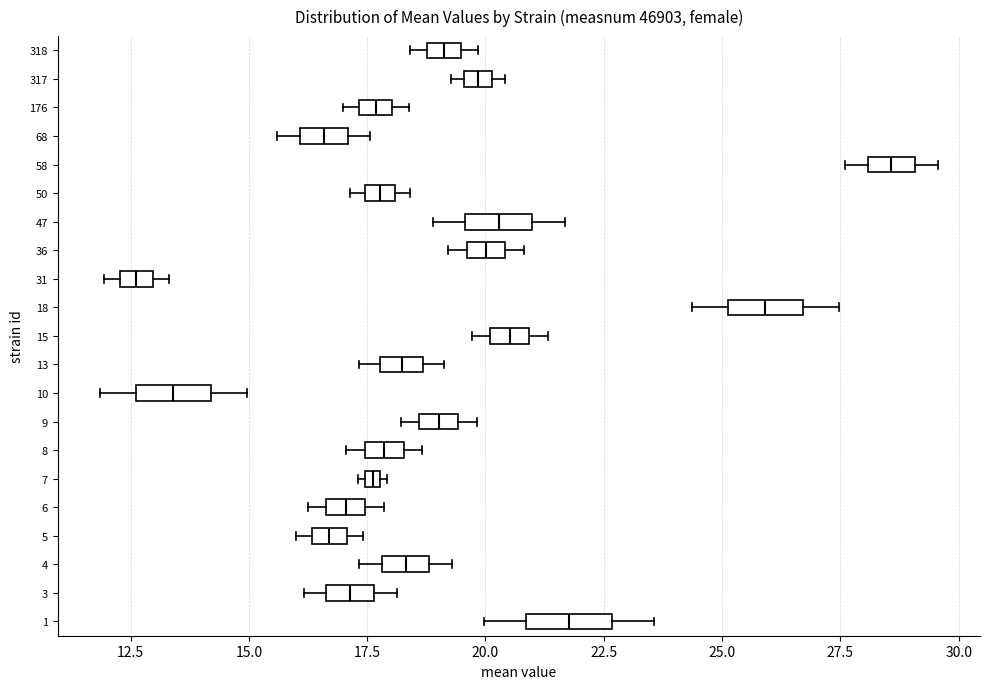

Where is the left edge of the box at y = 5 on the x-axis? The values are not printed on the chart, so give them approximately, as read against the axis.

16.5